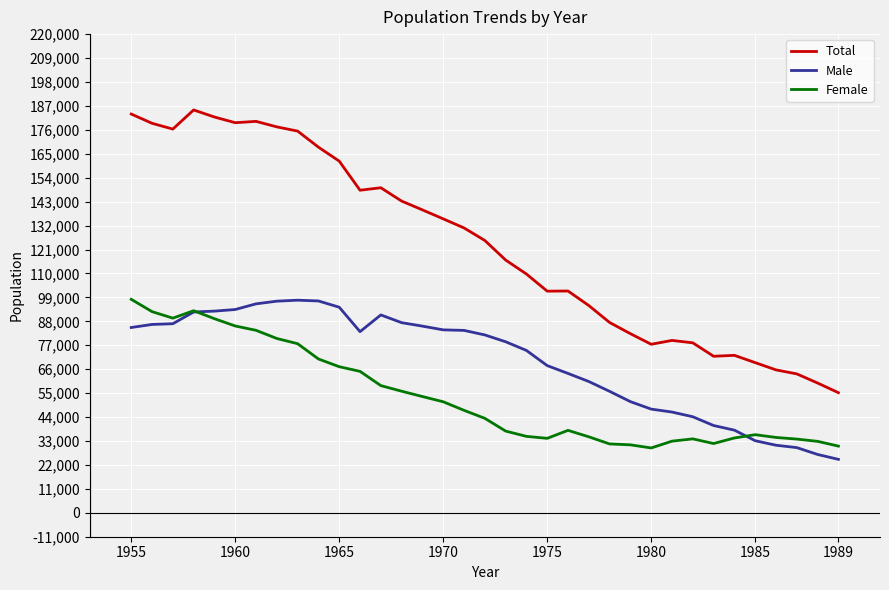

True or false: Total and Male cross at least once.

False